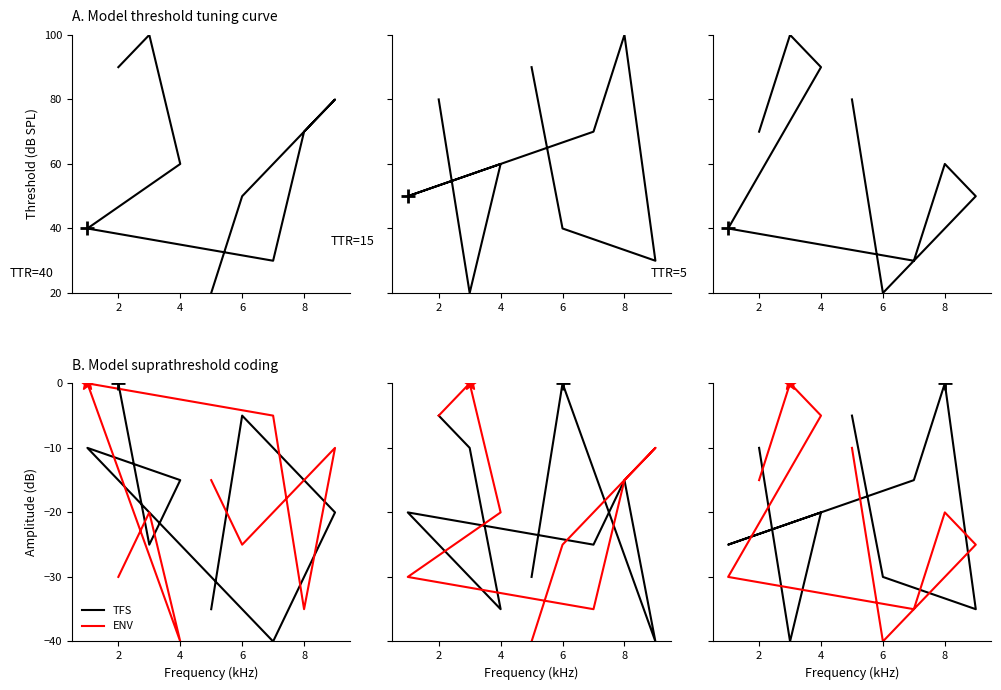

Where is TFS nearest to the value -20?

4